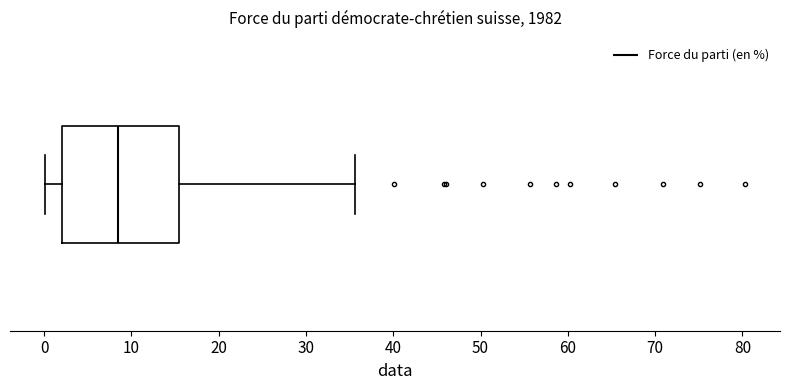

Transcribe this box plot: give where the median line is, the range the box spans, and where the two whiskers end, as read against the x-axis. The values are not printed on the chart, so give them approximately, as read against the axis.

median 9, box 2 to 16, whiskers 0 to 36